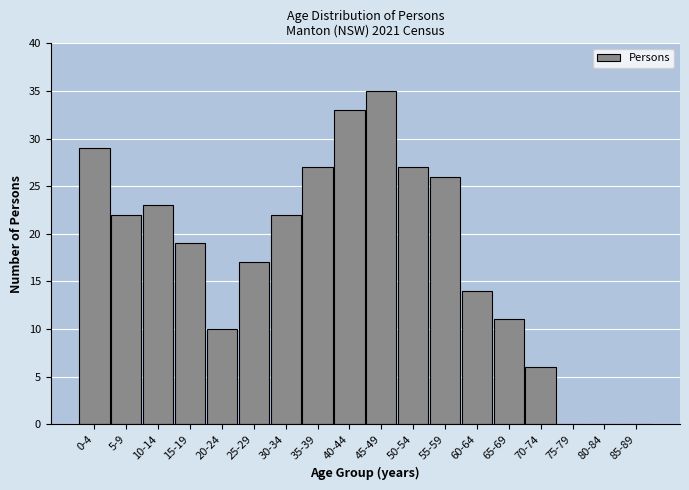

Reading left to right, transcribe all the data shown in this chart.

0-4=29	5-9=22	10-14=23	15-19=19	20-24=10	25-29=17	30-34=22	35-39=27	40-44=33	45-49=35	50-54=27	55-59=26	60-64=14	65-69=11	70-74=6	75-79=0	80-84=0	85-89=0